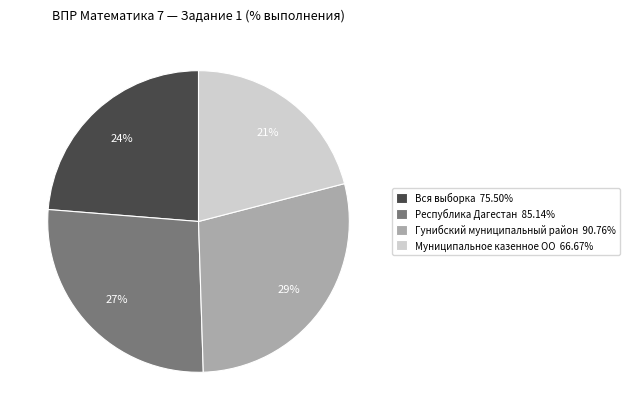

True or false: Республика Дагестан accounts for 21% of the total.

False